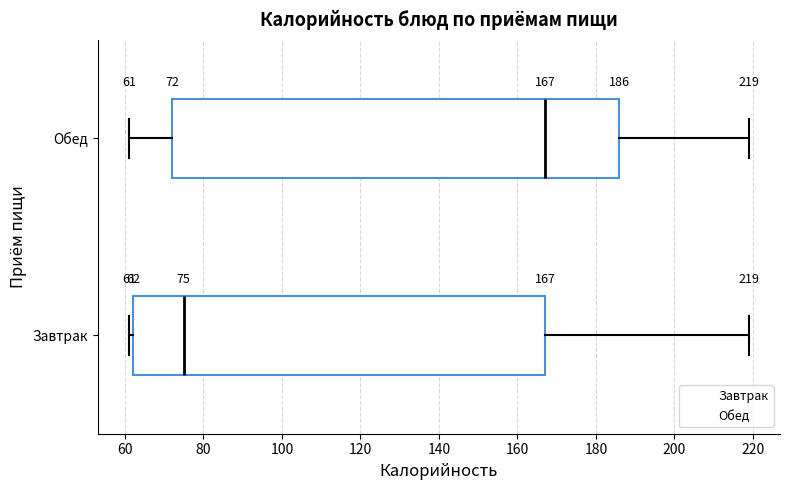

Which box has the furthest to the right median line?

Обед